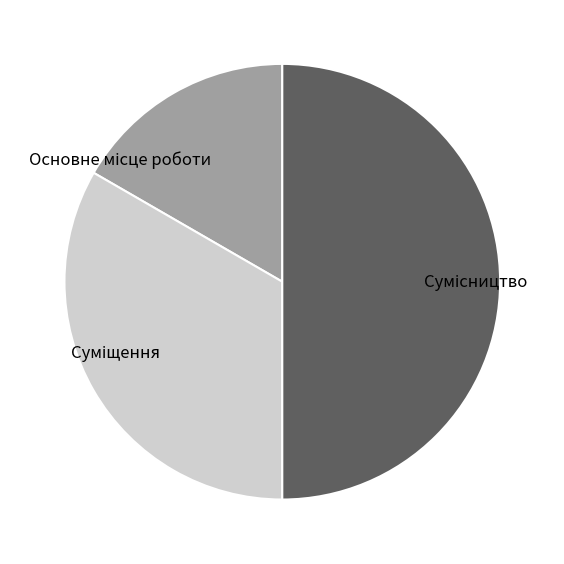

To the nearest percent, what is the combined percentage of Суміщення and Сумісництво?

83%